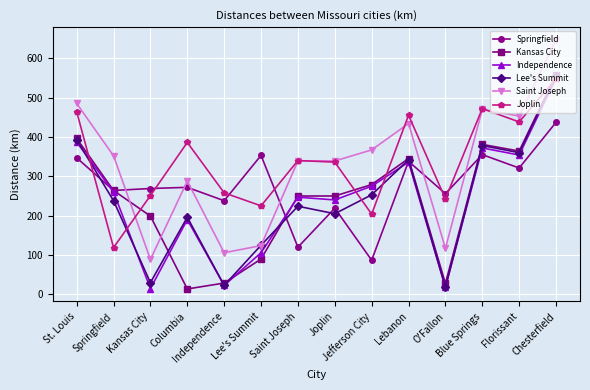

What is the sum of all Joplin values?

4739